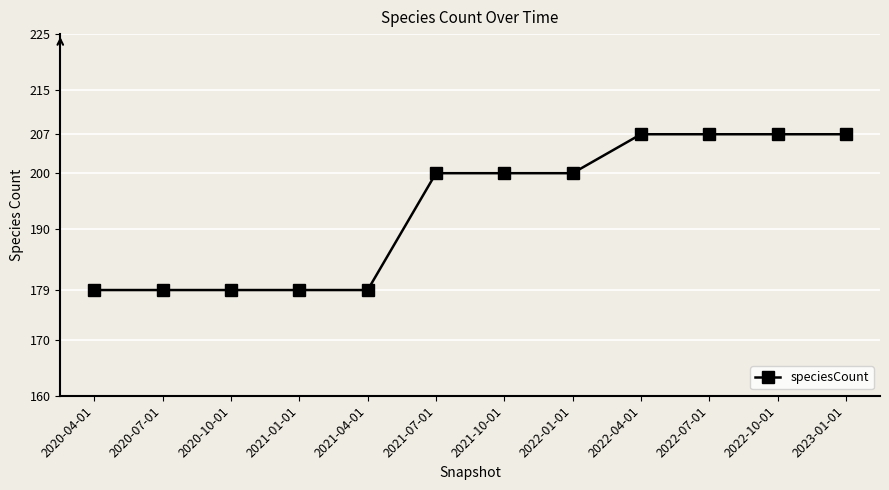

Is it true that the value at 2022-04-01 is 276?

False